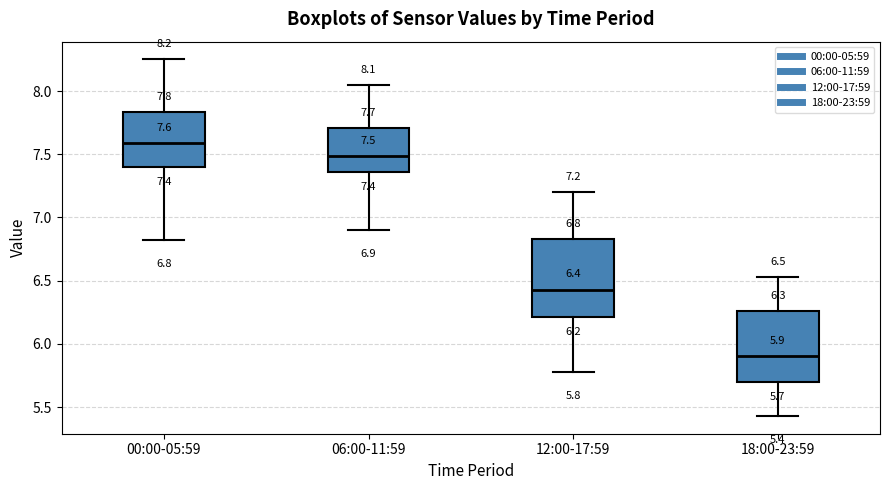

Which box is the tallest, from its lower edge to its upper edge?

12:00-17:59